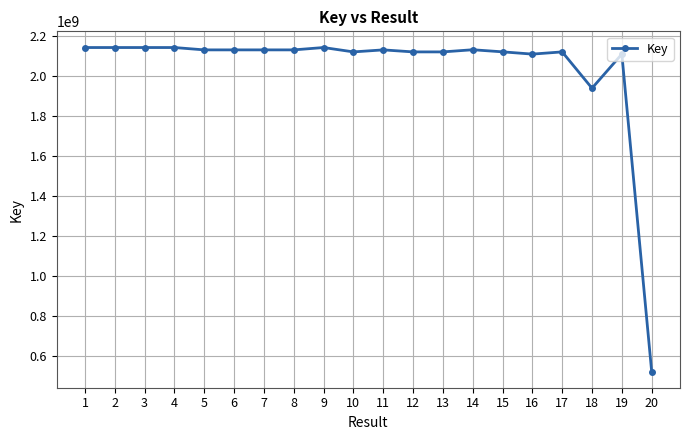

Between 18 and 11, which is larger?

11